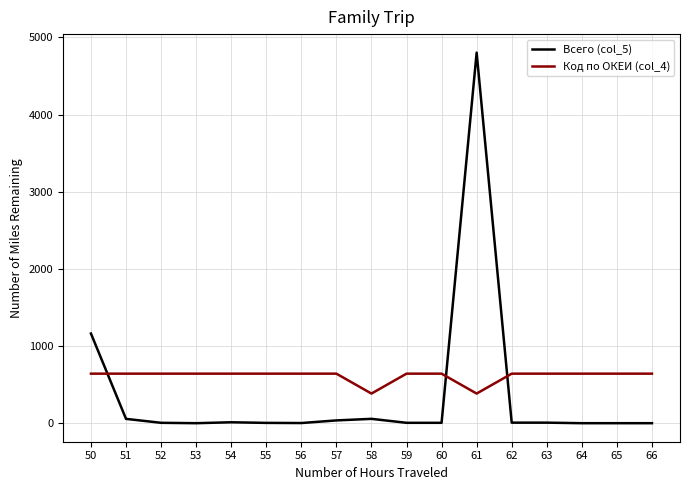

Where do Код по ОКЕИ (col_4) and Всего (col_5) first cross each other?

50 and 51